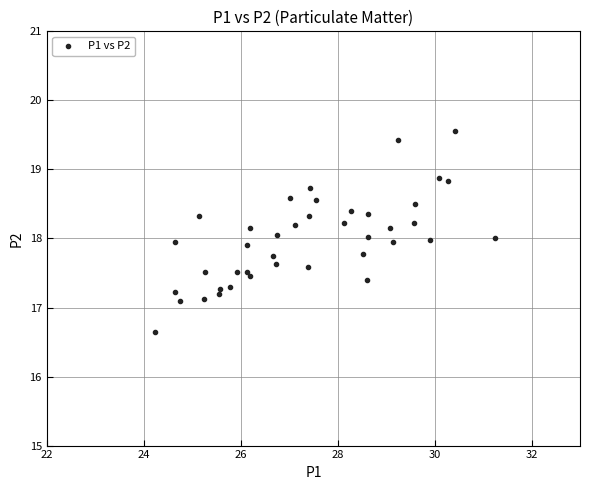

What is the range of Y values (max minus min)?

2.9